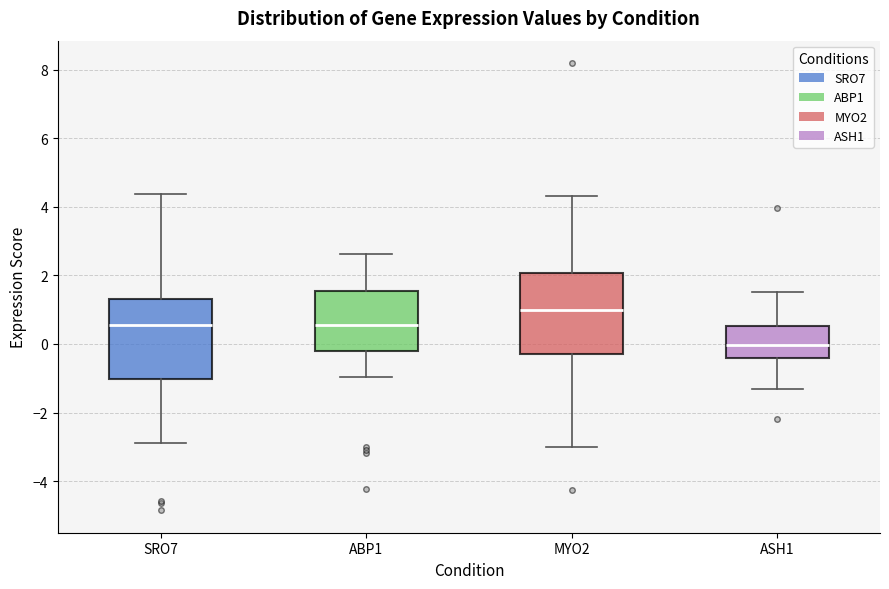

Reading left to right, read every box against the y-axis: the position of its median line, the range the box covers, and the ends of its whiskers. The values are not printed on the chart, so give them approximately, as read against the axis.

SRO7: median 0.6, box -1.0 to 1.4, whiskers -2.8 to 4.4
ABP1: median 0.6, box -0.2 to 1.6, whiskers -1.0 to 2.6
MYO2: median 1.0, box -0.2 to 2.0, whiskers -3.0 to 4.4
ASH1: median 0.0, box -0.4 to 0.6, whiskers -1.4 to 1.6